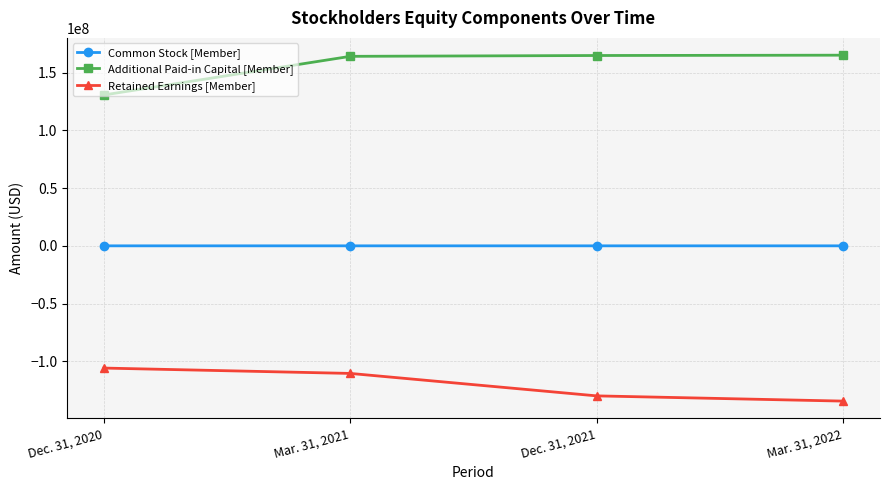

Which series has the largest total across all categories?

Additional Paid-in Capital [Member]